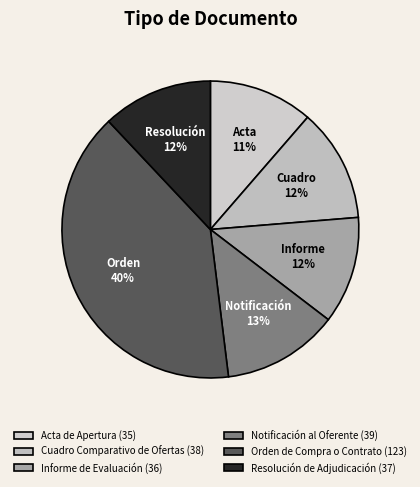

What percentage is the Informe de Evaluación slice, to the nearest percent?

12%